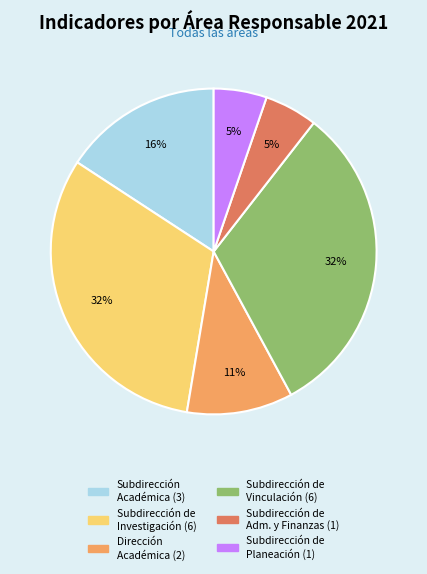

Does any single category account for the majority?

No